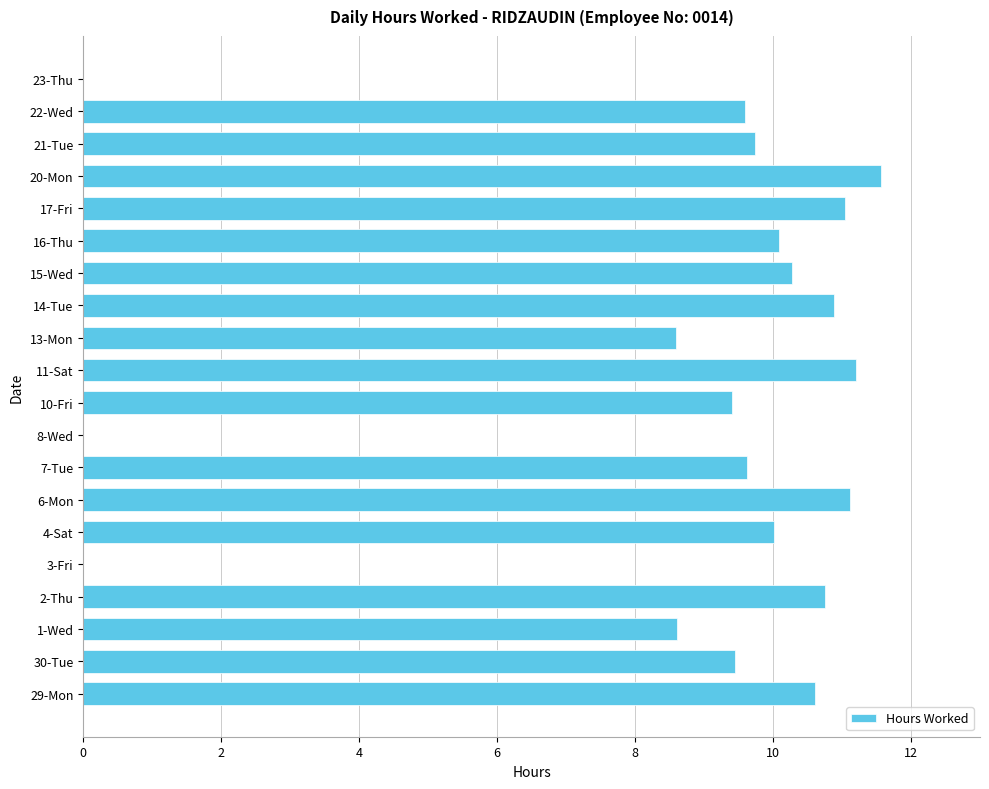

Which category has the highest value across all series?

20-Mon